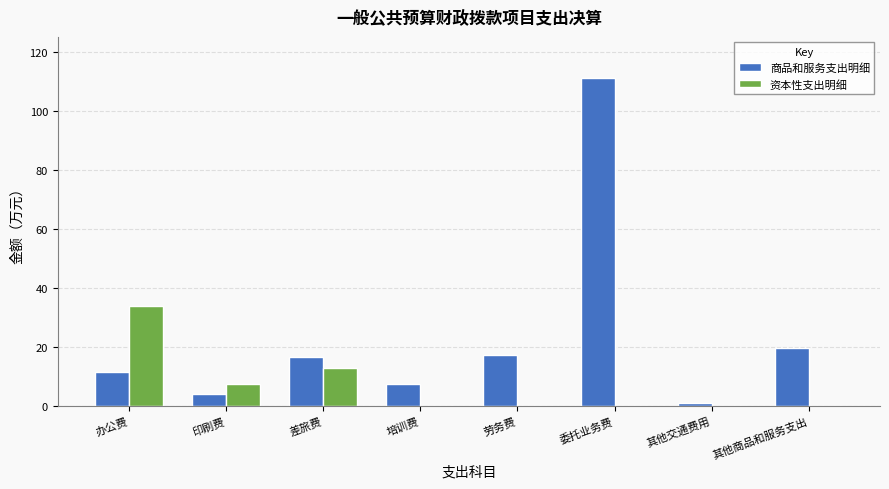

Which series has the largest range (max minus min)?

商品和服务支出明细